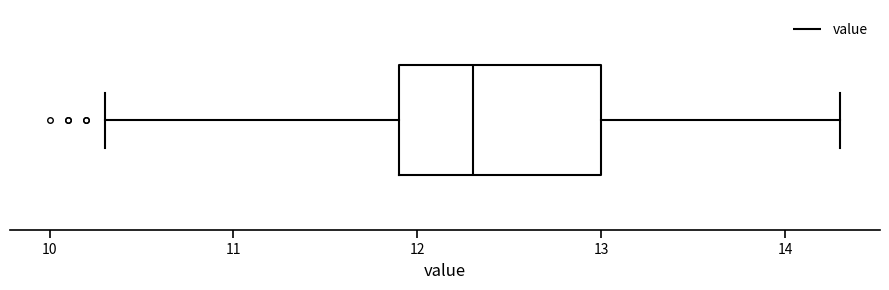

Transcribe this box plot: give where the median line is, the range the box spans, and where the two whiskers end, as read against the x-axis. The values are not printed on the chart, so give them approximately, as read against the axis.

median 12.3, box 11.9 to 13.0, whiskers 10.3 to 14.3